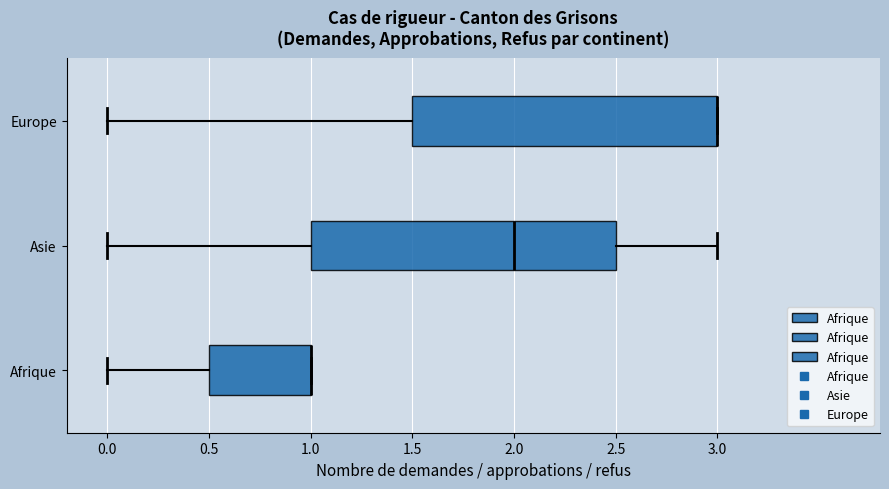

Where does the left whisker of the box for Europe end on the x-axis? The values are not printed on the chart, so give them approximately, as read against the axis.

0.0